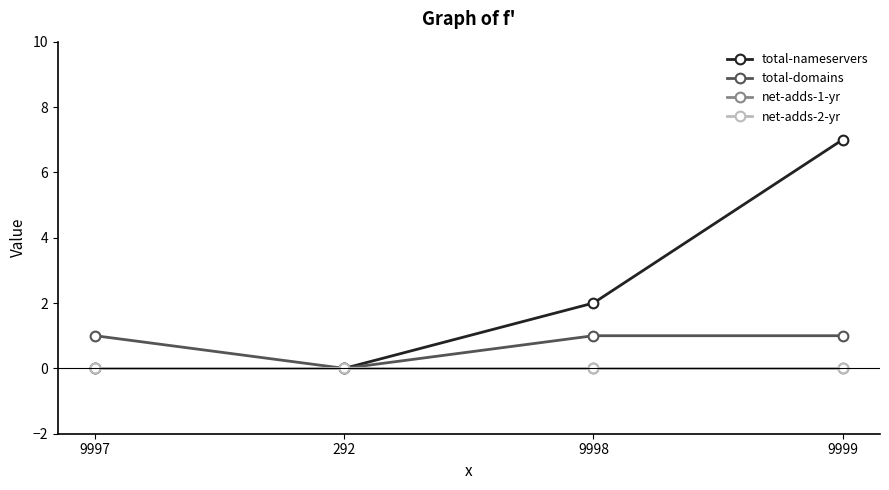

Is this an area chart (filled region under the line)?

No